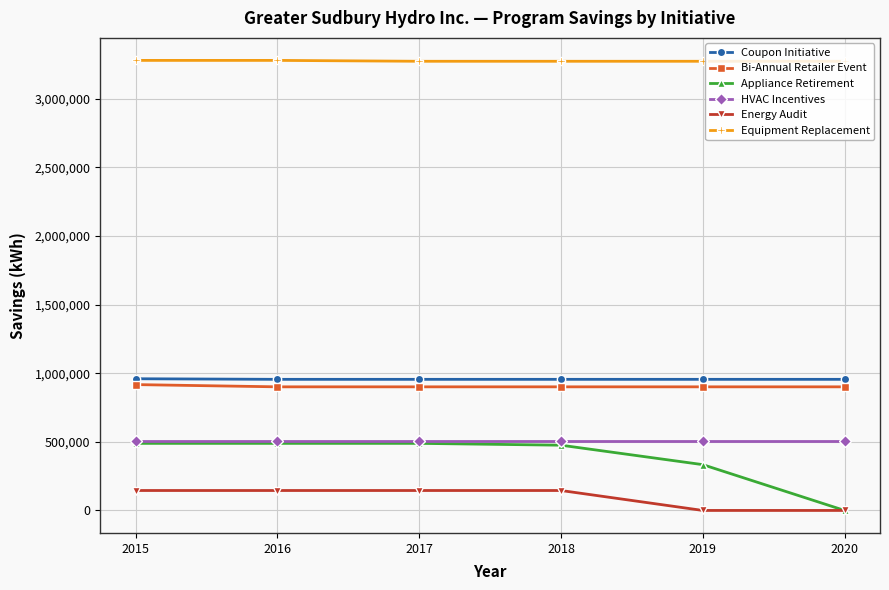

What is the value of the Equipment Replacement point at the 2nd from the left?

3279784